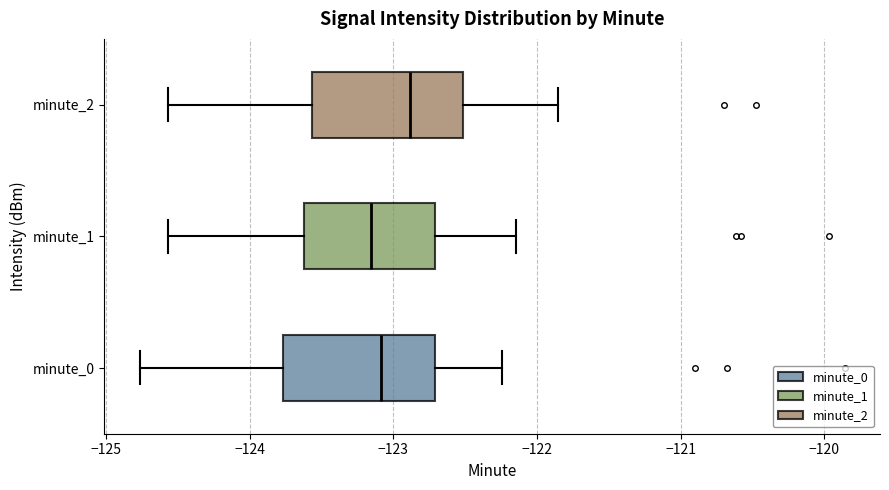

Where does the right whisker of the box for minute_2 end on the x-axis? The values are not printed on the chart, so give them approximately, as read against the axis.

-121.9